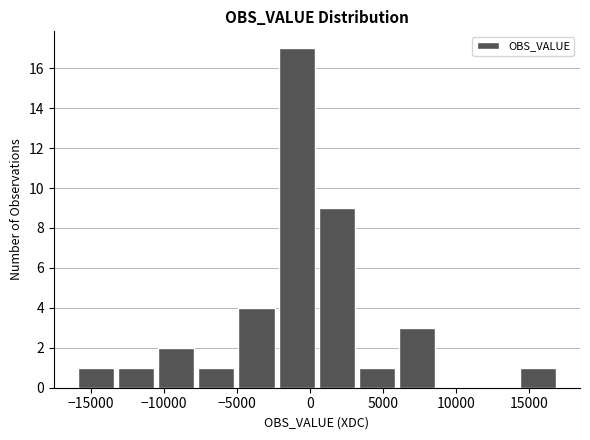

Reading left to right, list every bar in this chart as the range it spans on the x-axis followed by its height. Neither the bar edges nor the heights are printed on the chart, so give them approximately, as read against the axes.

-16000 to -13500: 1
-13500 to -10500: 1
-10500 to -8000: 2
-8000 to -5000: 1
-5000 to -2500: 4
-2500 to 500: 17
500 to 3000: 9
3000 to 6000: 1
6000 to 8500: 3
8500 to 11500: 0
11500 to 14000: 0
14000 to 17000: 1